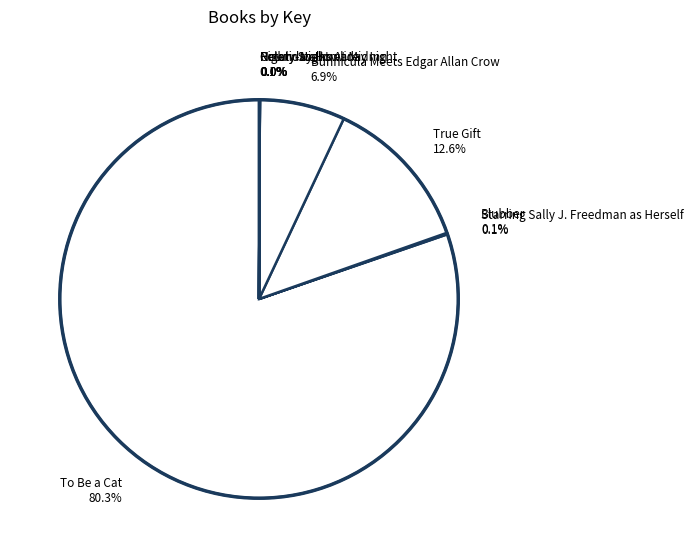

What is the largest slice in the pie chart?

To Be a Cat